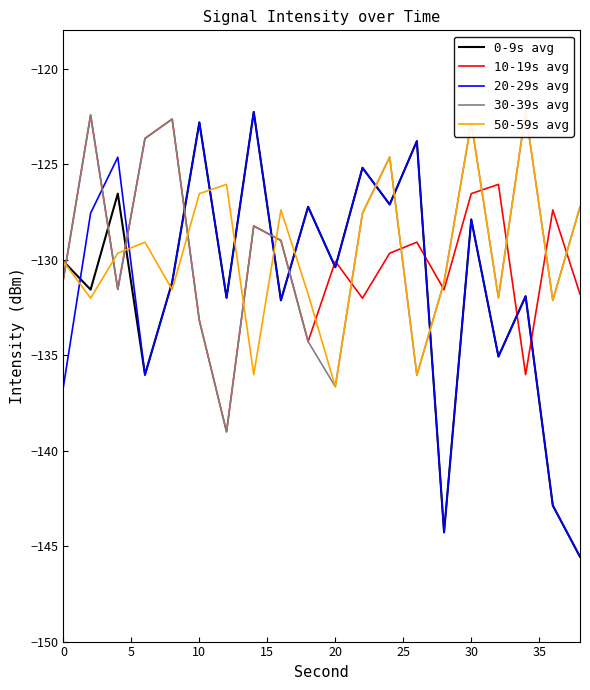

The 0-9s avg series shows -85.1 at 30. True or false?

False